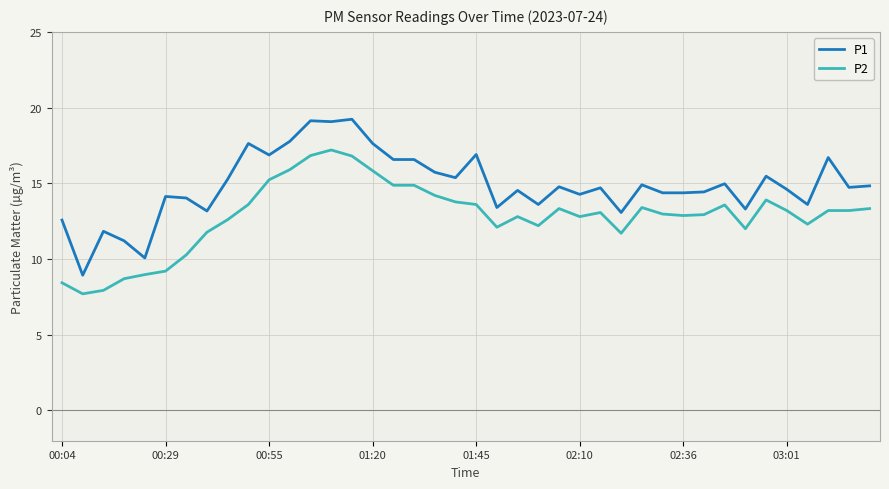

True or false: P2 and P1 intersect in this chart.

False